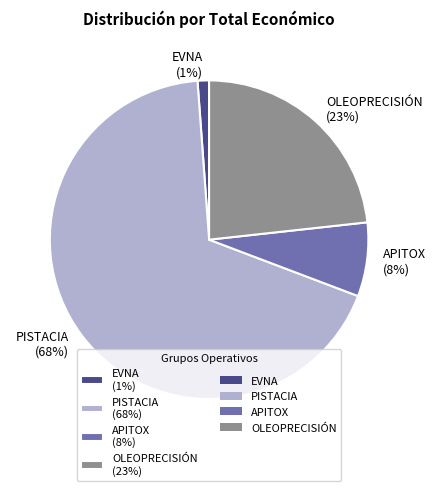

To the nearest percent, what is the combined percentage of APITOX (8%) and PISTACIA (68%)?

76%